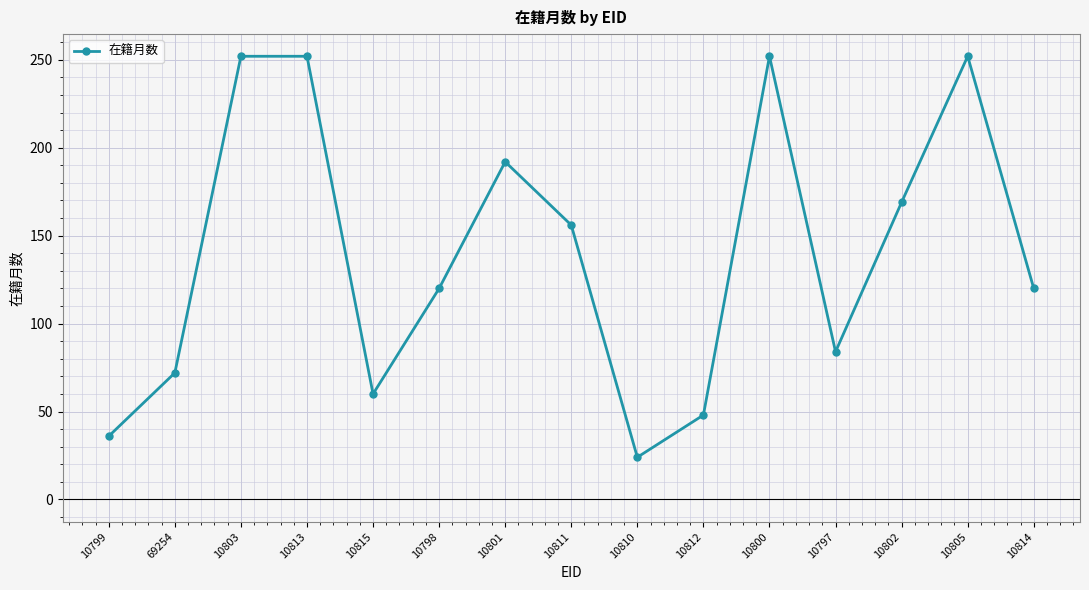

What is the label of the 5th point from the right?

10800